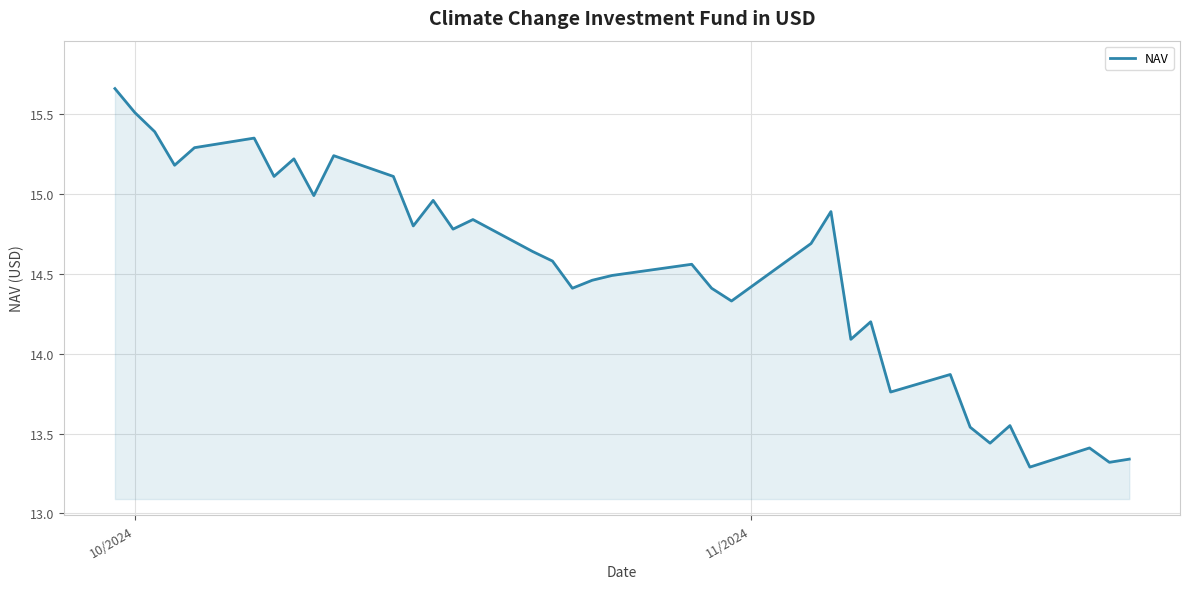

Does the chart have visible grid lines?

Yes